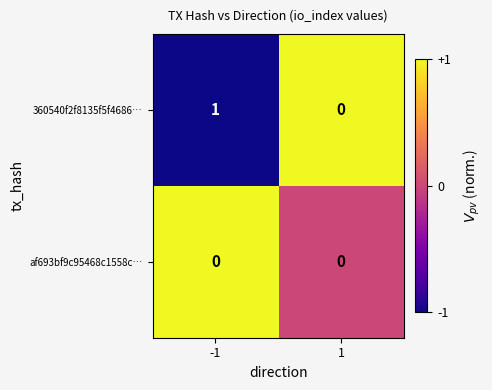

Rank the series at -1 from highest to lowest value.

360540f2f8135f5f4686…, af693bf9c95468c1558c…